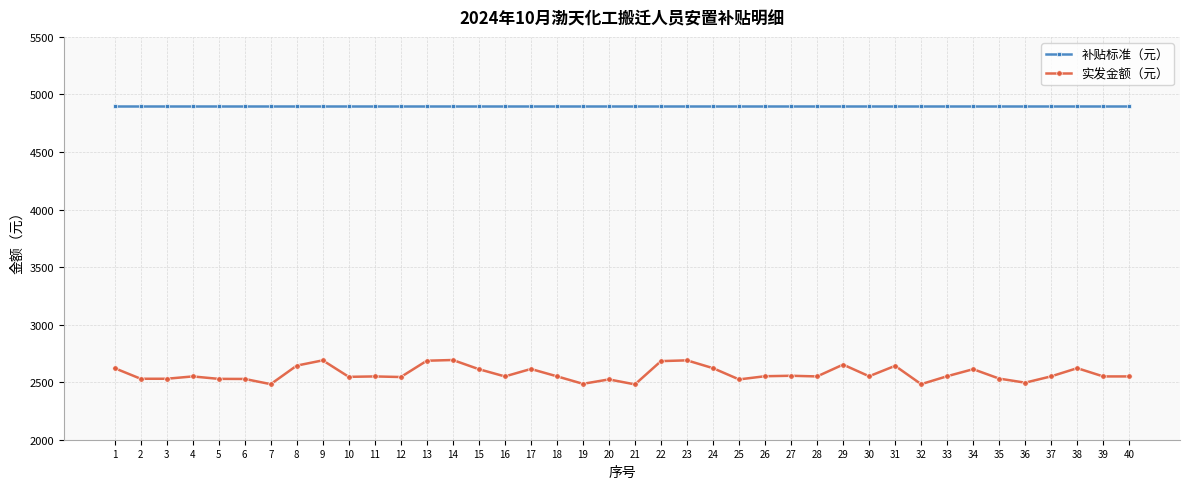

Rank the series by their maximum value, from lowest to highest.

实发金额（元）, 补贴标准（元）